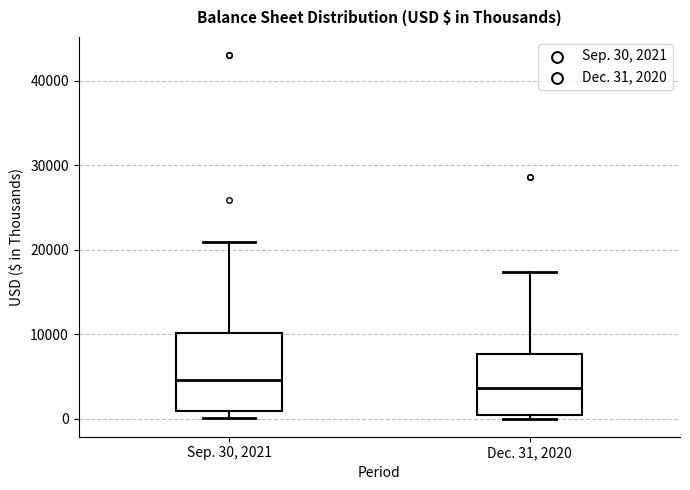

Reading left to right, read every box against the y-axis: the position of its median line, the range the box covers, and the ends of its whiskers. The values are not printed on the chart, so give them approximately, as read against the axis.

Sep. 30, 2021: median 5000, box 1000 to 10000, whiskers 0 to 21000
Dec. 31, 2020: median 4000, box 0 to 8000, whiskers 0 (just below the box's lower edge) to 17000